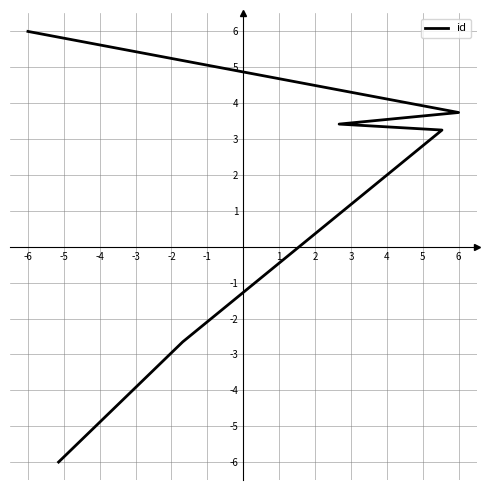

How many values exceed 3?

4